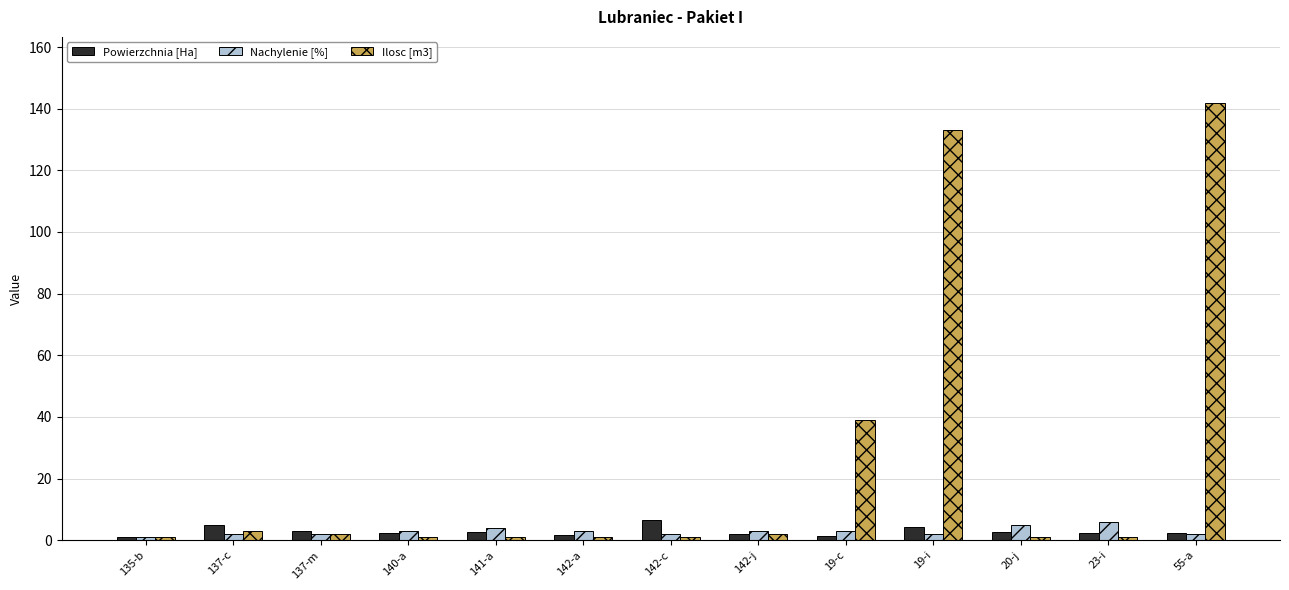

How many bars are there in each group?

3